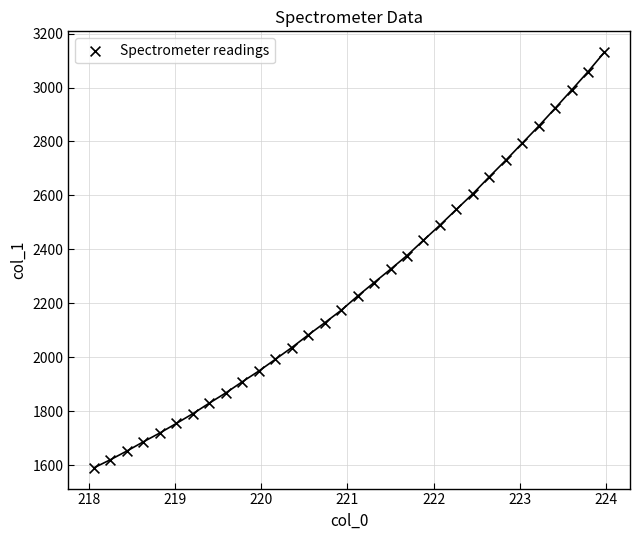

What is the range of X values (max minus min)?

5.9